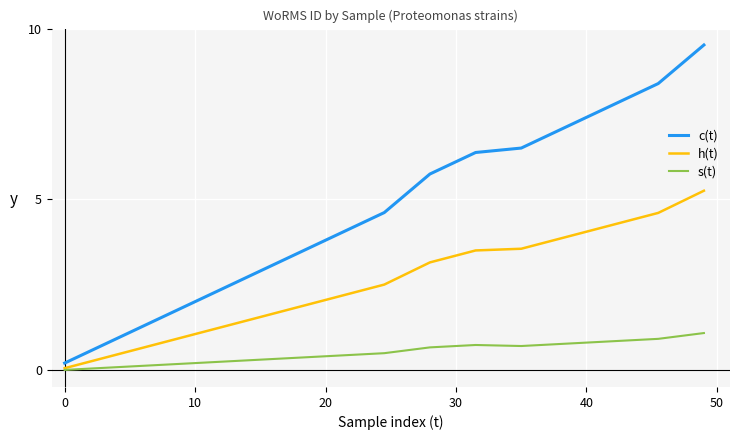

Rank the series by their maximum value, from lowest to highest.

s(t), h(t), c(t)